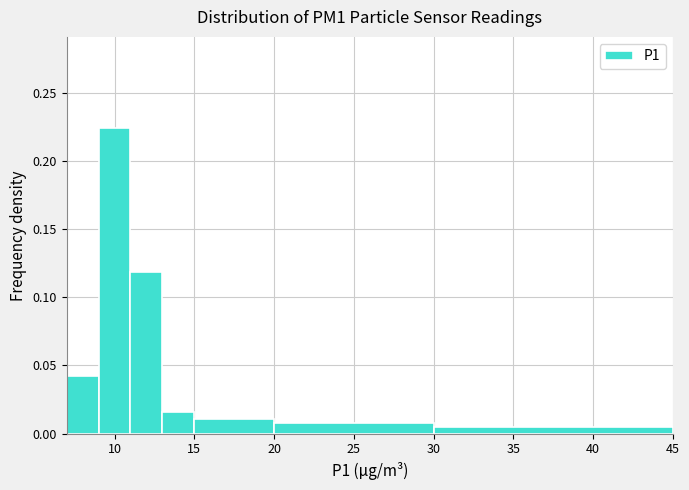

Reading left to right, transcribe this chart: for each bar, give the range it covers on the x-axis and its height. The values are not printed on the chart, so give them approximately, as read against the axis.

7 to 9: 0.040
9 to 11: 0.225
11 to 13: 0.120
13 to 15: 0.015
15 to 20: 0.010
20 to 30: 0.010
30 to 45: under 0.005